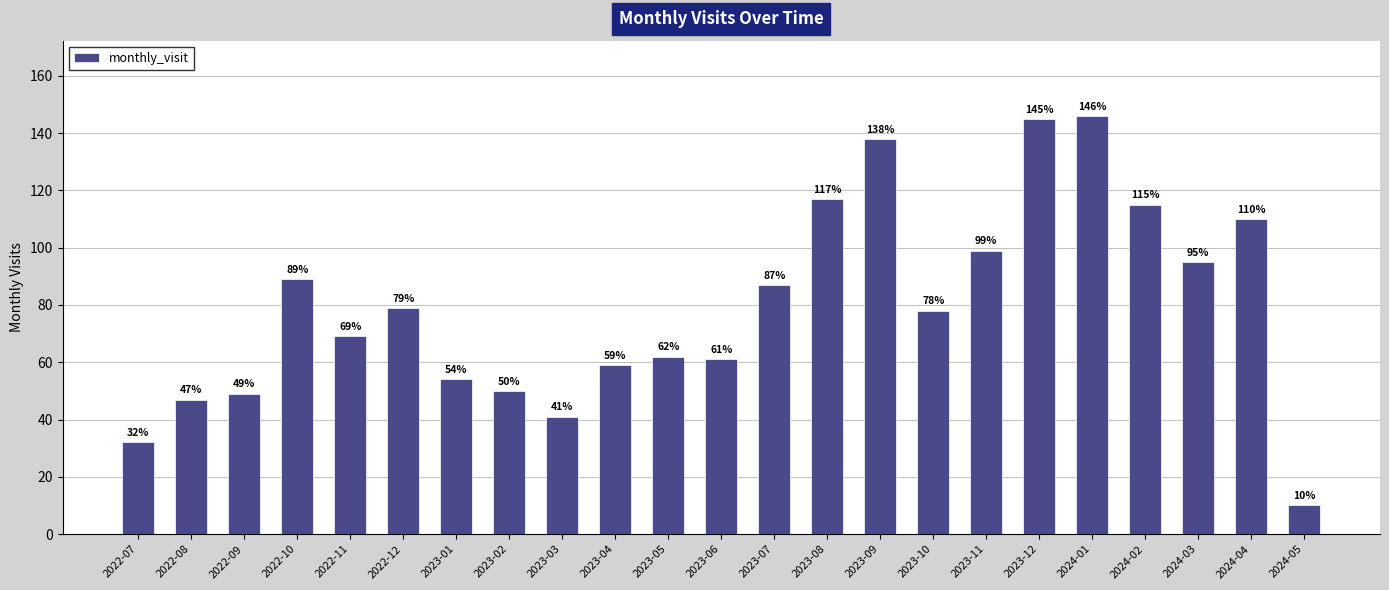

What value does the data have at 2023-10?

78